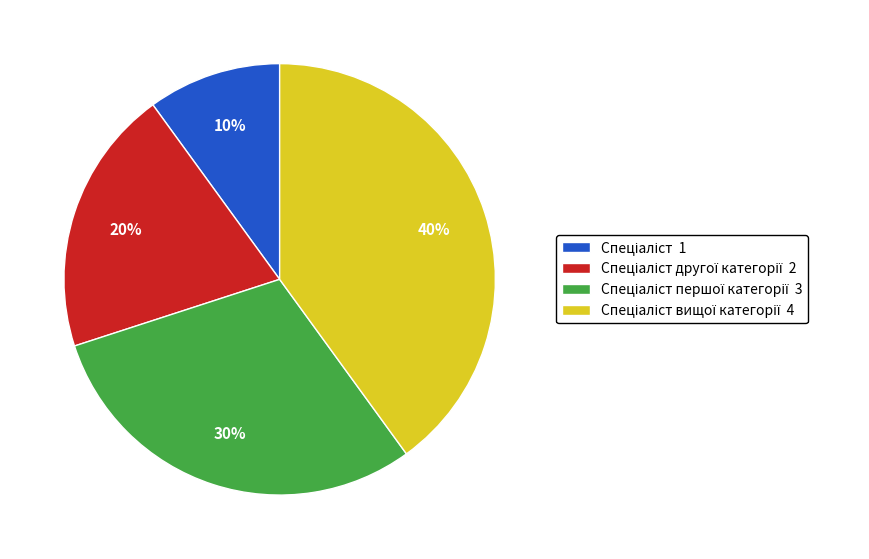

Is there any slice that represents more than half of the pie?

No